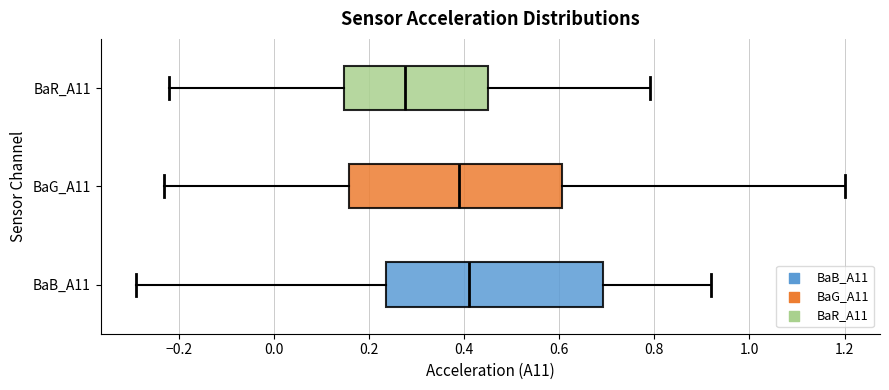

Where does the left whisker of the box for BaG_A11 end on the x-axis? The values are not printed on the chart, so give them approximately, as read against the axis.

-0.22